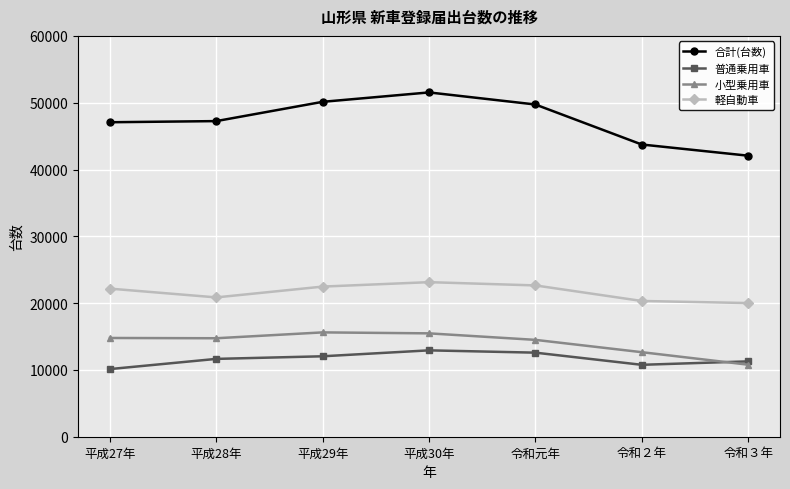

How many data points in 普通乗用車 are less than 11650?

3